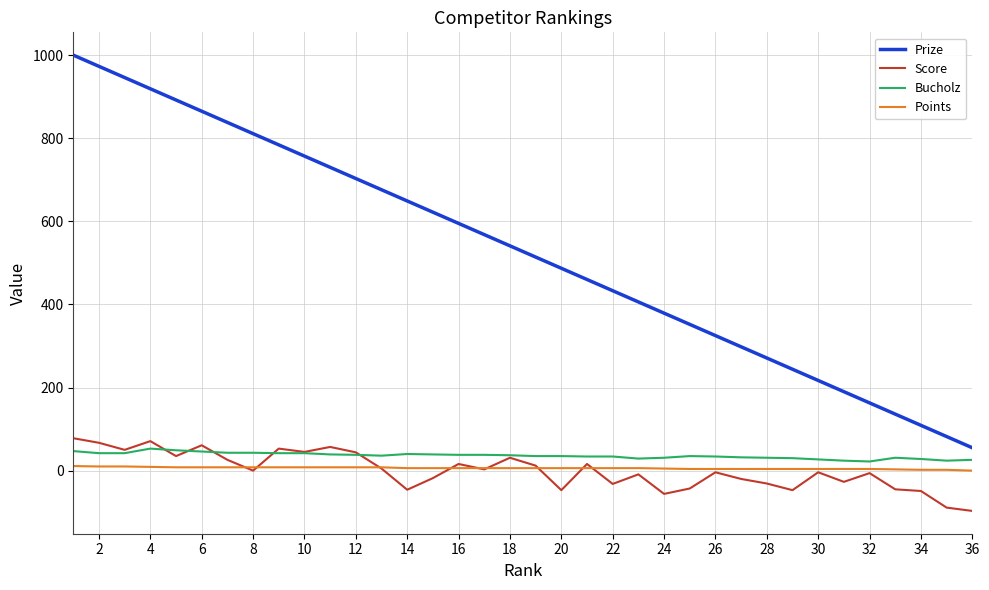

True or false: Bucholz and Prize intersect in this chart.

False